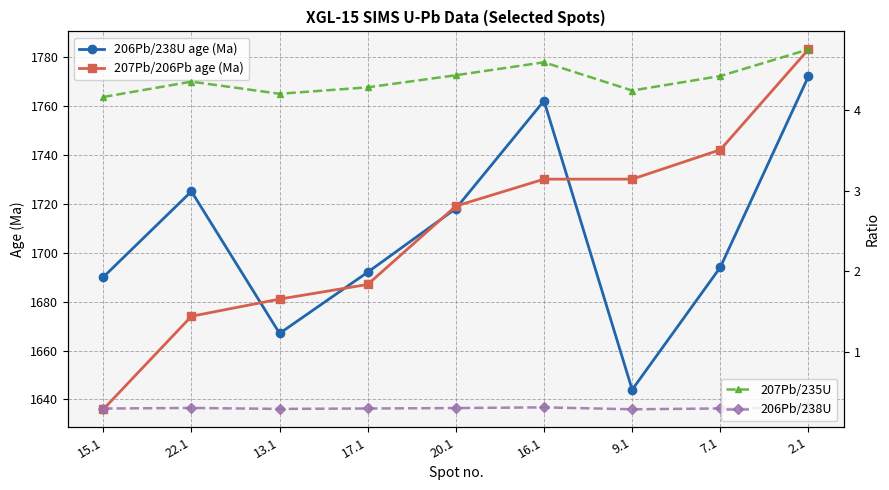

The 207Pb/206Pb age (Ma) series shows 1730.0 at 9.1. True or false?

True